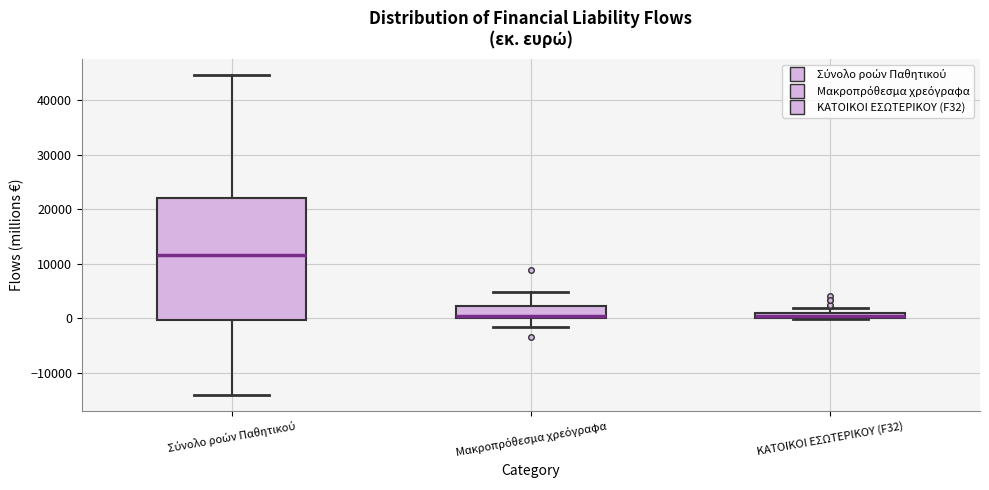

Comparing the boxes themselves (not the whiskers), which one is the tallest?

Σύνολο ροών Παθητικού